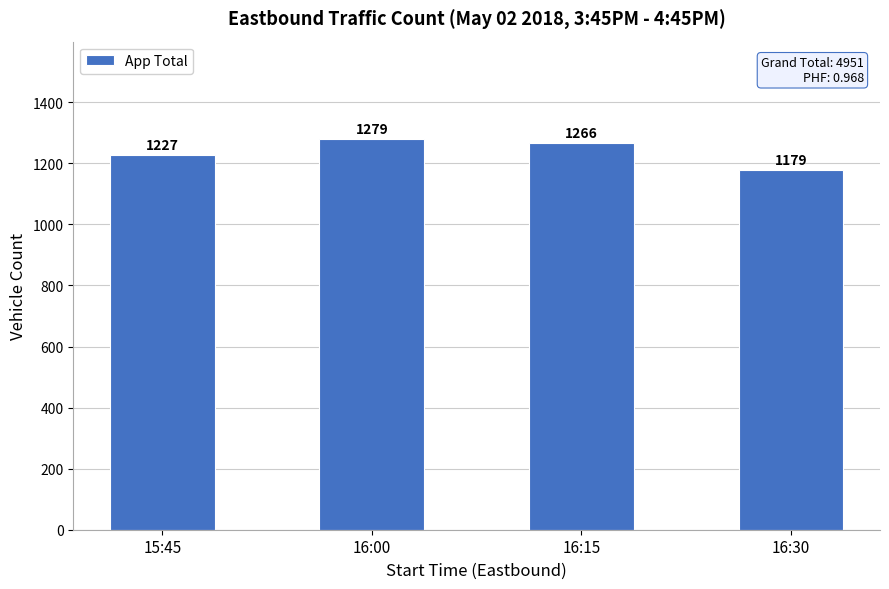

Which has a higher value, 16:30 or 16:15?

16:15